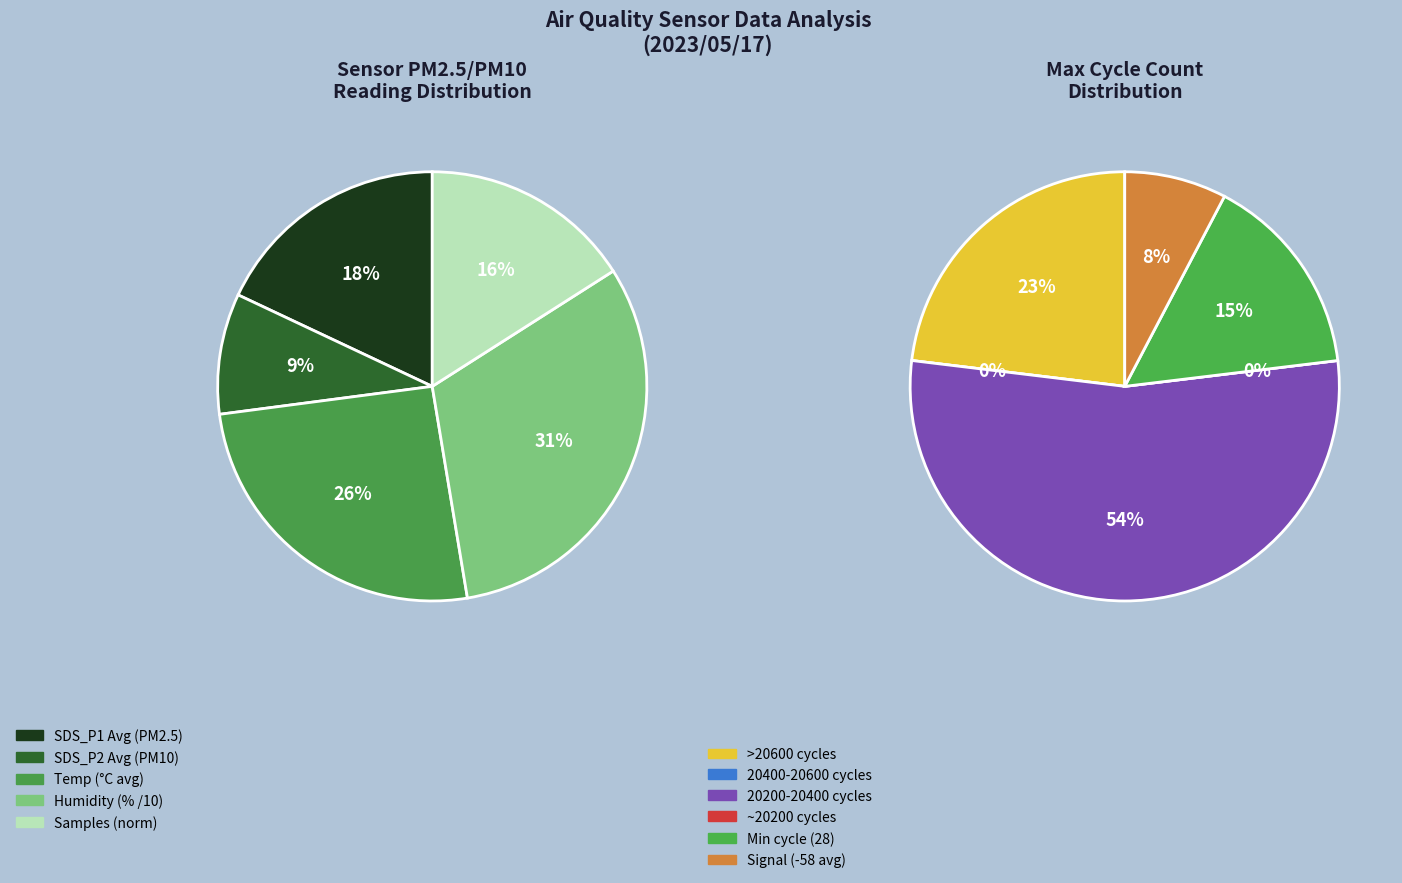

True or false: 1 accounts for 15% of the total.

False